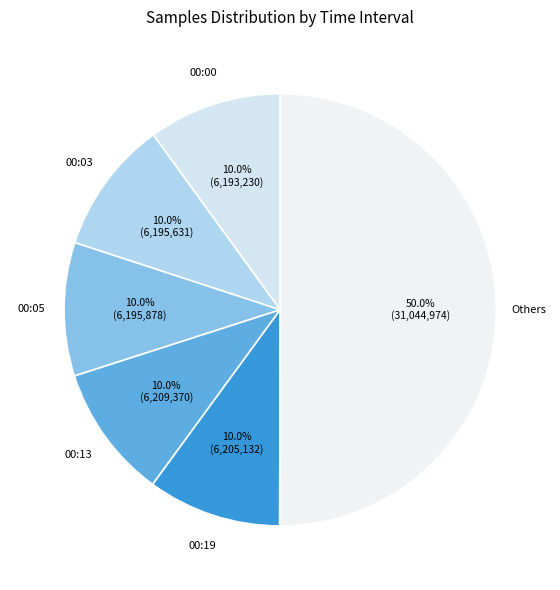

Which category has the smallest portion of the pie?

00:00